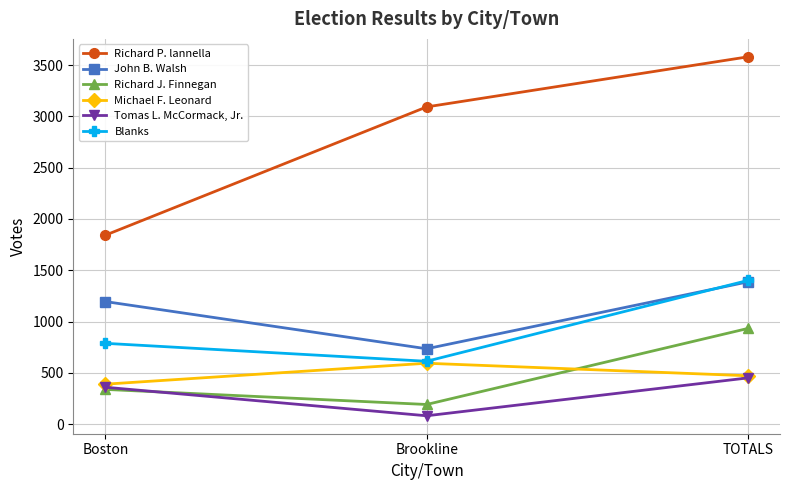

Reading left to right, transcribe all the data shown in this chart.

Richard P. lannella: Boston=1842	Brookline=3092	TOTALS=3580
John B. Walsh: Boston=1195	Brookline=735	TOTALS=1387
Richard J. Finnegan: Boston=339	Brookline=192	TOTALS=933
Michael F. Leonard: Boston=390	Brookline=594	TOTALS=472
Tomas L. McCormack, Jr.: Boston=360	Brookline=82	TOTALS=451
Blanks: Boston=788	Brookline=613	TOTALS=1401